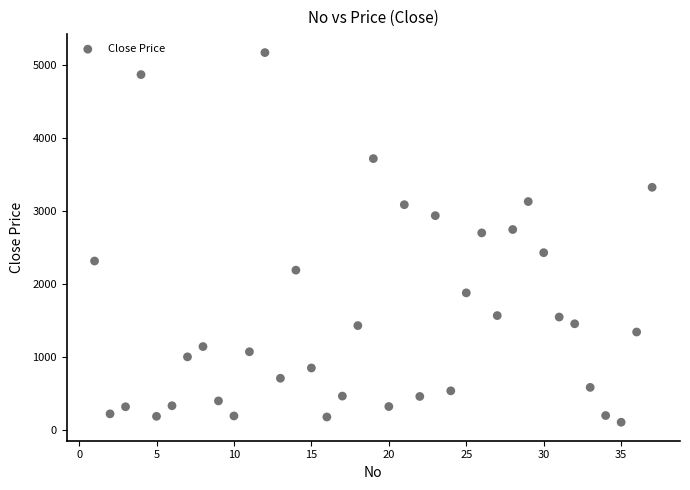

What is the range of Y values (max minus min)?

5060